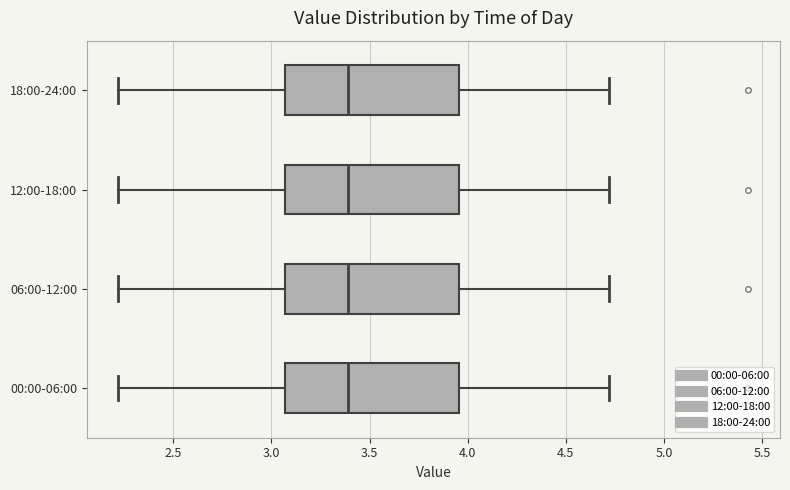

Reading bottom to top, read every box against the x-axis: the position of its median line, the range the box covers, and the ends of its whiskers. The values are not printed on the chart, so give them approximately, as read against the axis.

00:00-06:00: median 3.40, box 3.05 to 3.95, whiskers 2.20 to 4.70
06:00-12:00: median 3.40, box 3.05 to 3.95, whiskers 2.20 to 4.70
12:00-18:00: median 3.40, box 3.05 to 3.95, whiskers 2.20 to 4.70
18:00-24:00: median 3.40, box 3.05 to 3.95, whiskers 2.20 to 4.70